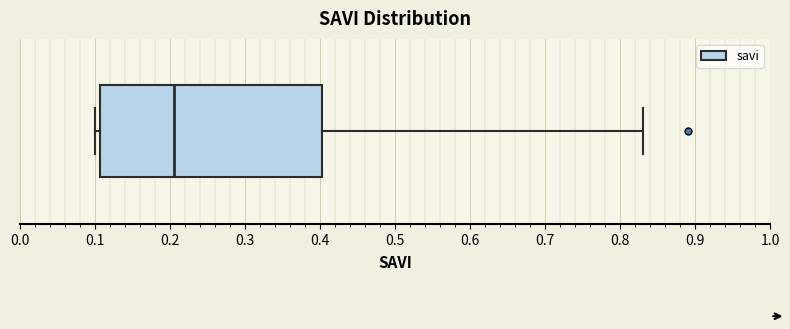

Where is the left edge of the box on the x-axis? The values are not printed on the chart, so give them approximately, as read against the axis.

0.11